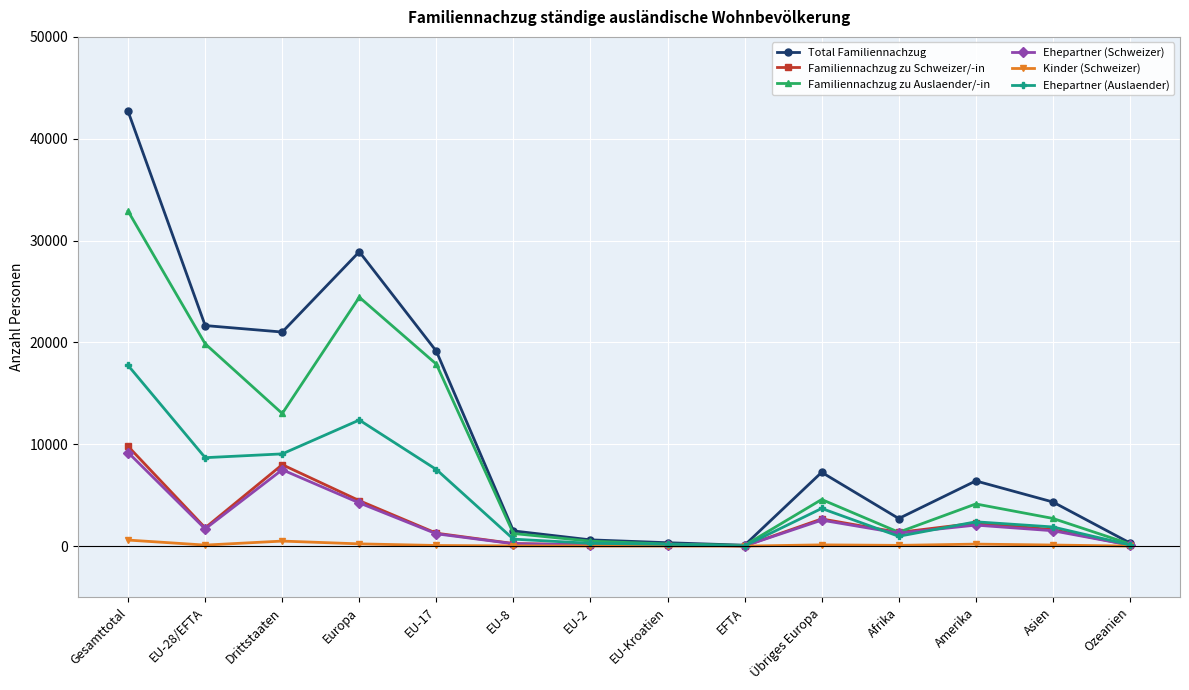

List the series in order of their peak value, lowest first.

Kinder (Schweizer), Ehepartner (Schweizer), Familiennachzug zu Schweizer/-in, Ehepartner (Auslaender), Familiennachzug zu Auslaender/-in, Total Familiennachzug